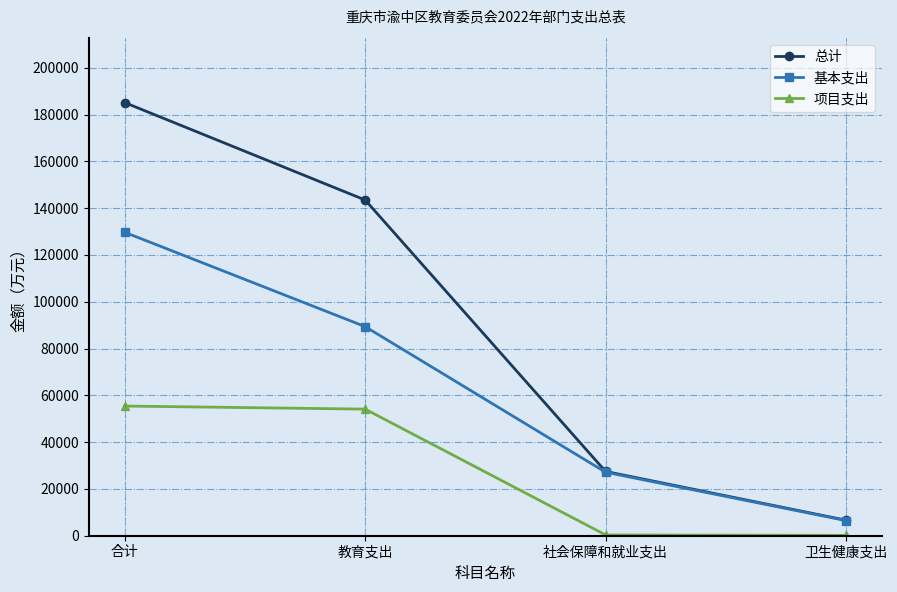

What is the label of the 3rd point from the right?

教育支出